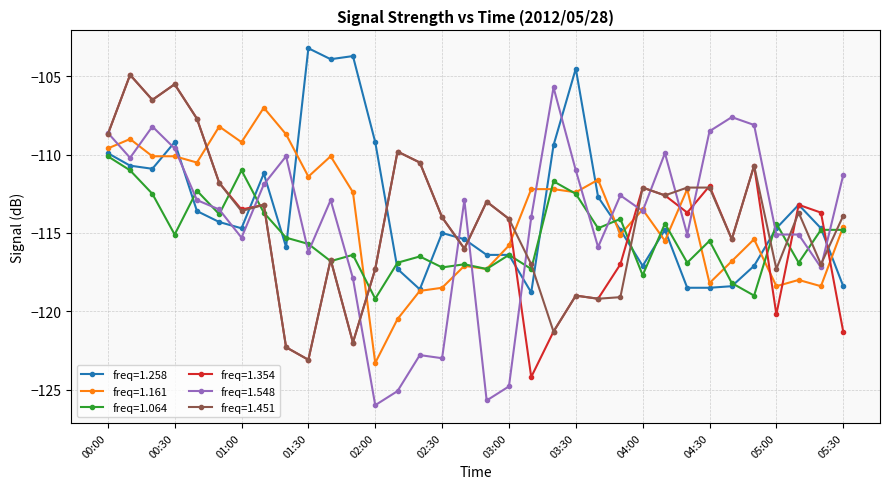

Does the chart display data point markers on the line(s)?

Yes